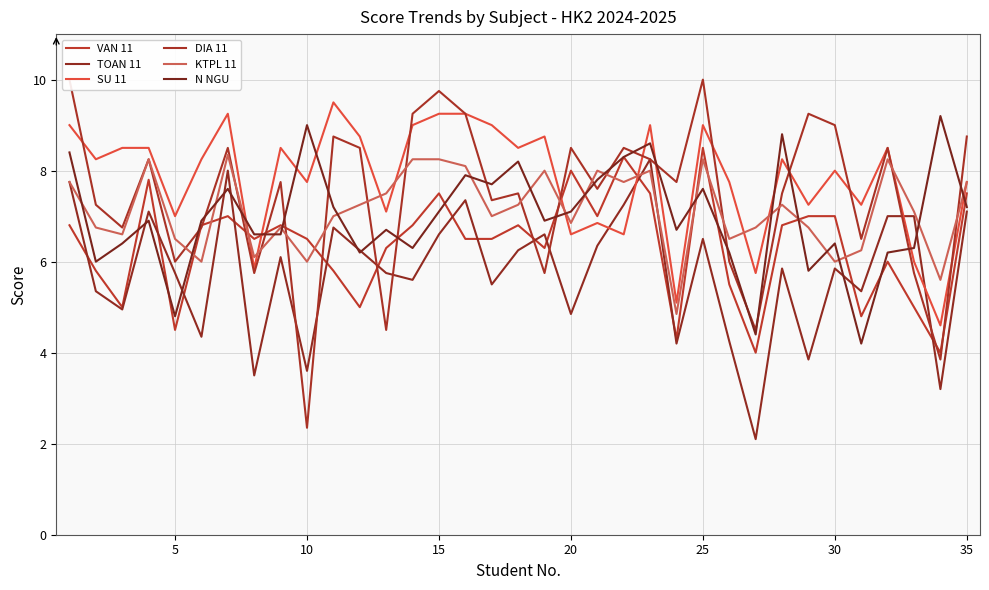

How many values in the TOAN 11 series are below 5?

10